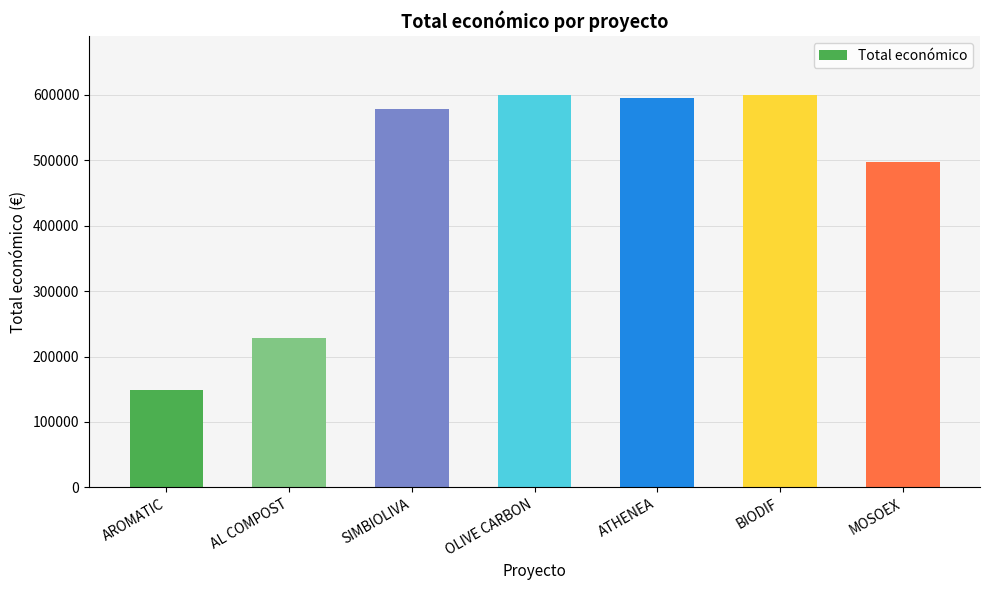

Which category has the lowest value across all series?

AROMATIC